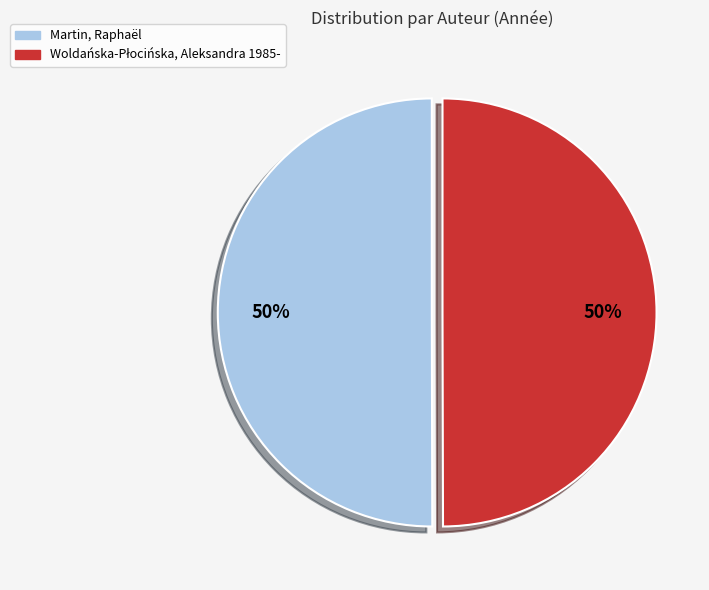

To the nearest percent, what portion does Martin, Raphaël represent?

50%